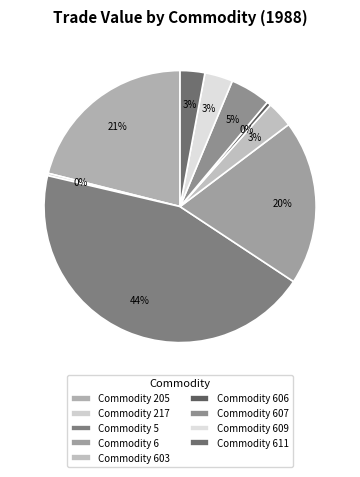

To the nearest percent, what is the average slice percentage?

11%